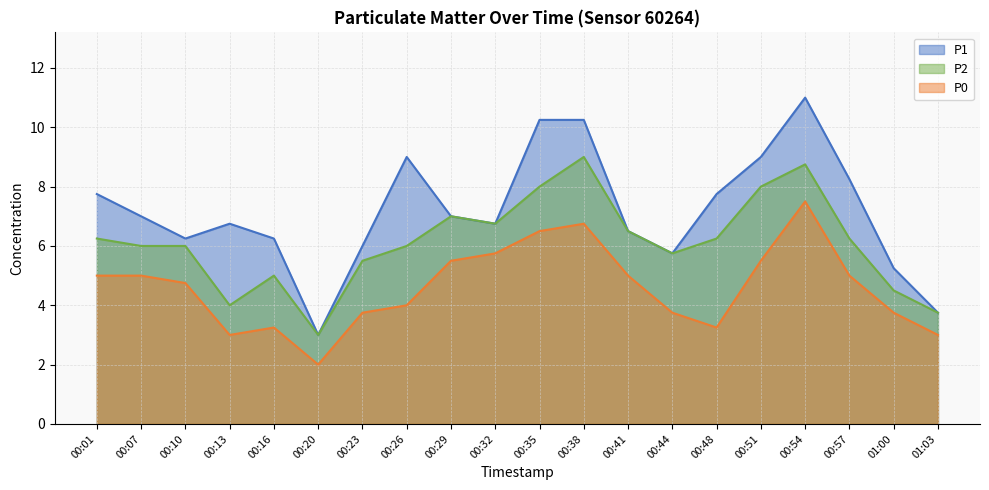

The value of P2 at 01:03 is 5.1. True or false?

False